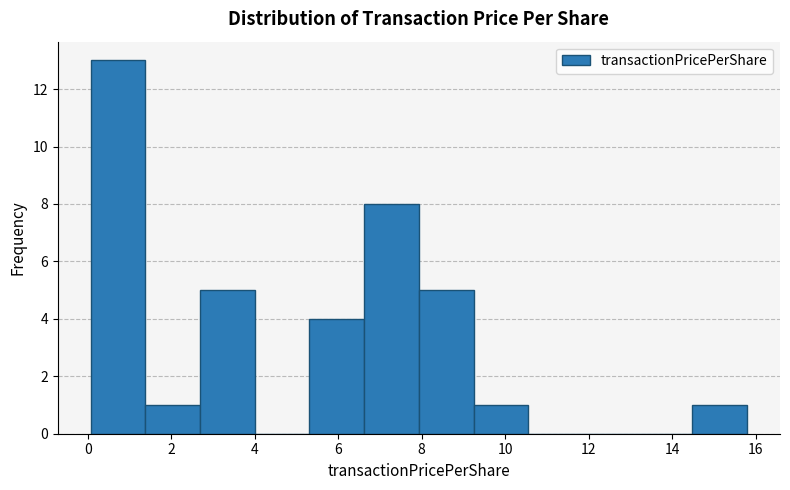

Reading left to right, list every bar in this chart as the range it spans on the x-axis followed by its height. Neither the bar edges nor the heights are printed on the chart, so give them approximately, as read against the axes.

0.0 to 1.4: 13
1.4 to 2.6: 1
2.6 to 4.0: 5
4.0 to 5.4: 0
5.4 to 6.6: 4
6.6 to 8.0: 8
8.0 to 9.2: 5
9.2 to 10.6: 1
10.6 to 11.8: 0
11.8 to 13.2: 0
13.2 to 14.4: 0
14.4 to 15.8: 1